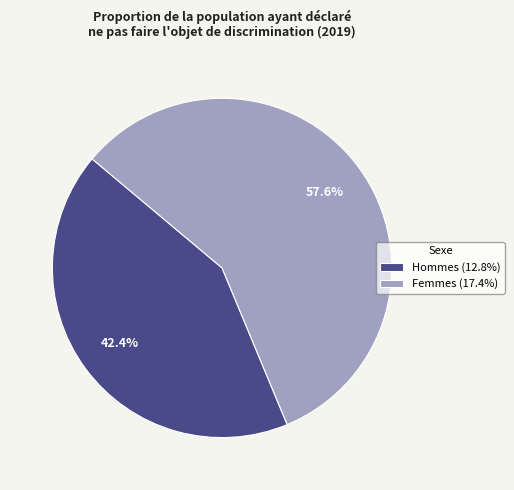

Which category has the biggest portion of the pie?

Femmes